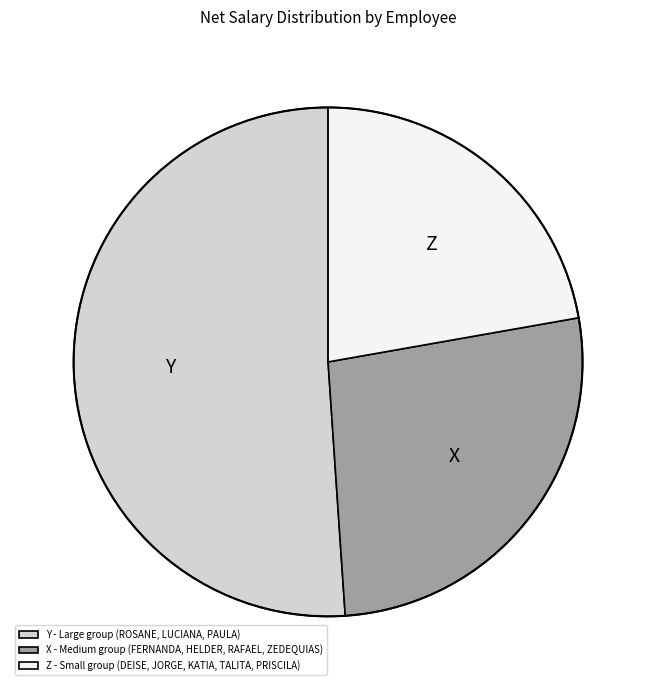

How many segments does this pie chart have?

3